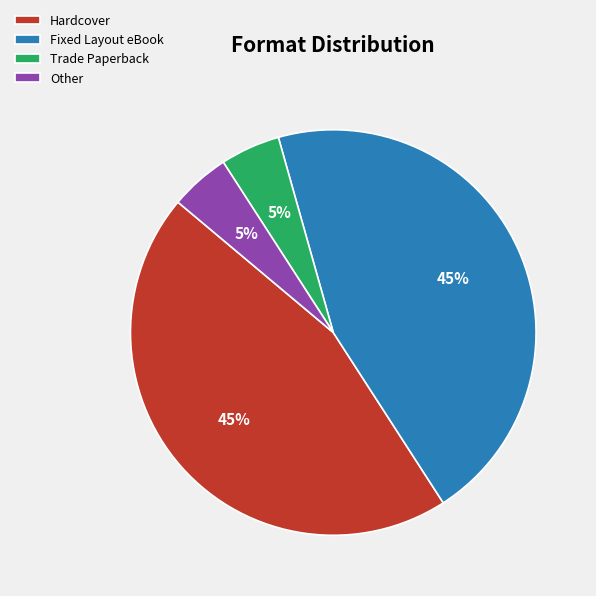

Approximately how many times larger is the value at Hardcover compared to Fixed Layout eBook?

1.0